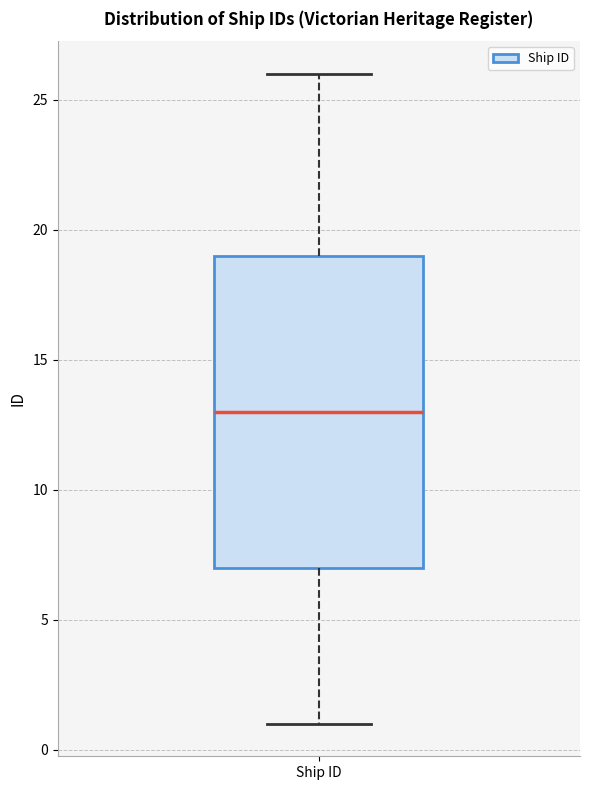

Read this box plot against the y-axis: the position of the median line, the range covered by the box, and the ends of both whiskers. The values are not printed on the chart, so give them approximately, as read against the axis.

median 13, box 7 to 19, whiskers 1 to 26